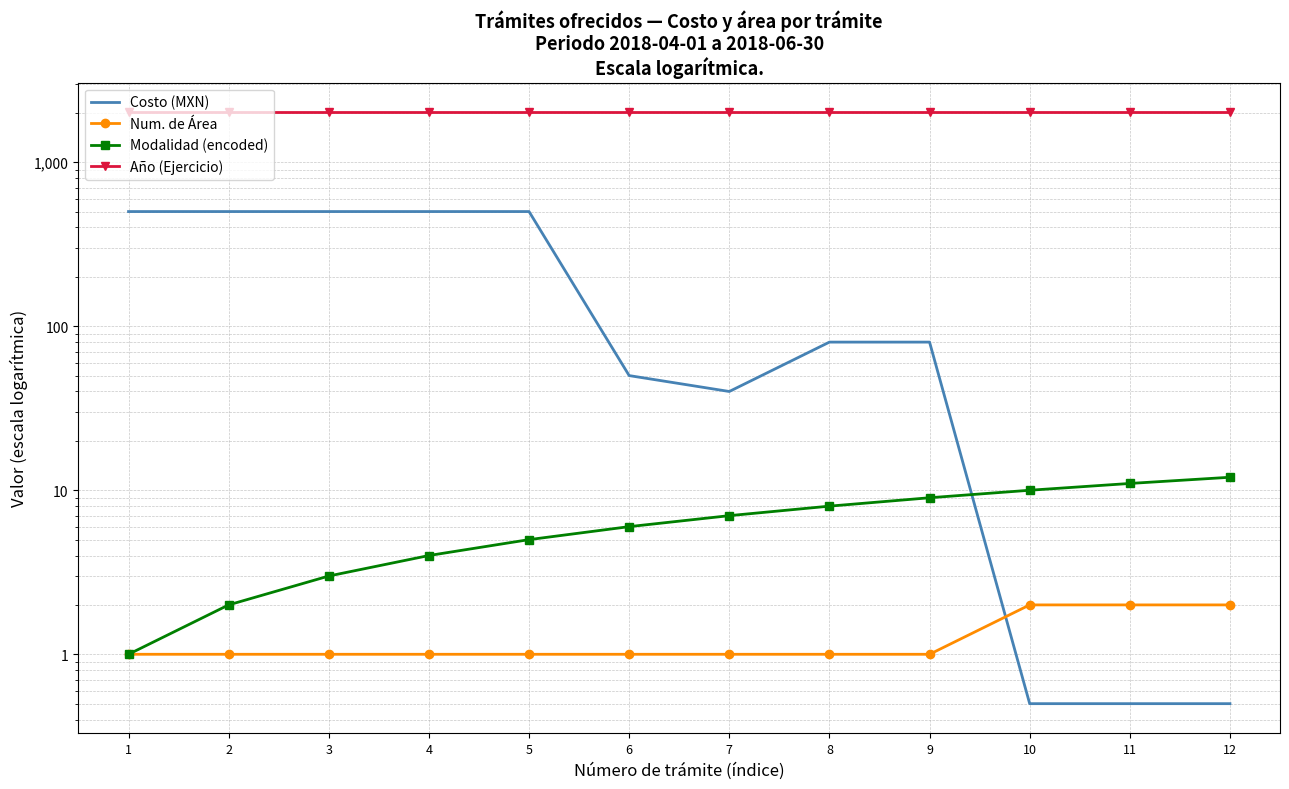

At which category is the sum across all series the highest?

5